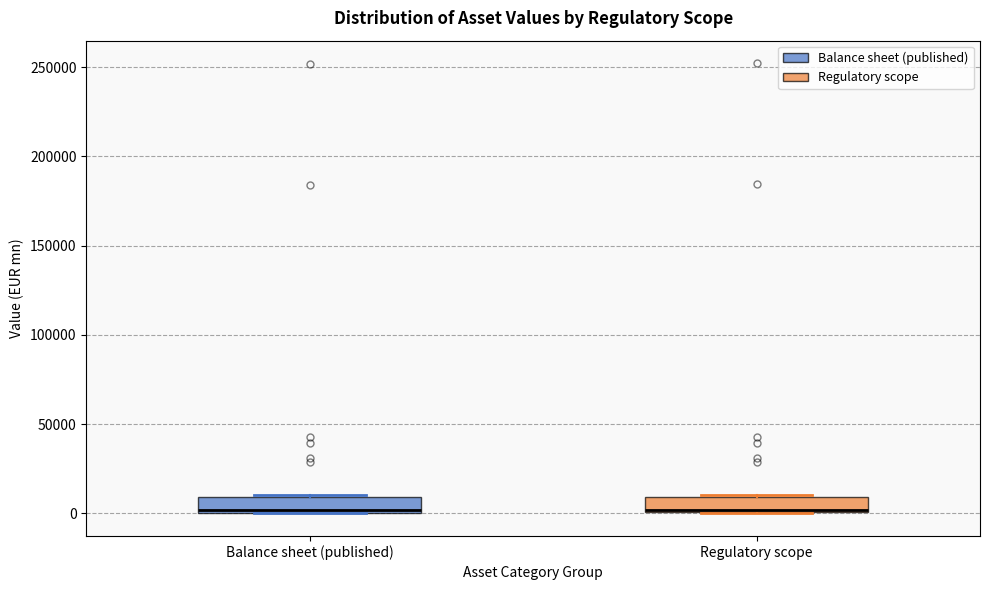

Reading left to right, transcribe this box plot: for each box, give where its median line is, the range the box spans, and where its two whiskers end, as read against the y-axis. The values are not printed on the chart, so give them approximately, as read against the axis.

Balance sheet (published): median 0 (just above the box's lower edge), box 0 to 10000, whiskers 0 to 10000
Regulatory scope: median 0 (just above the box's lower edge), box 0 to 10000, whiskers 0 to 10000